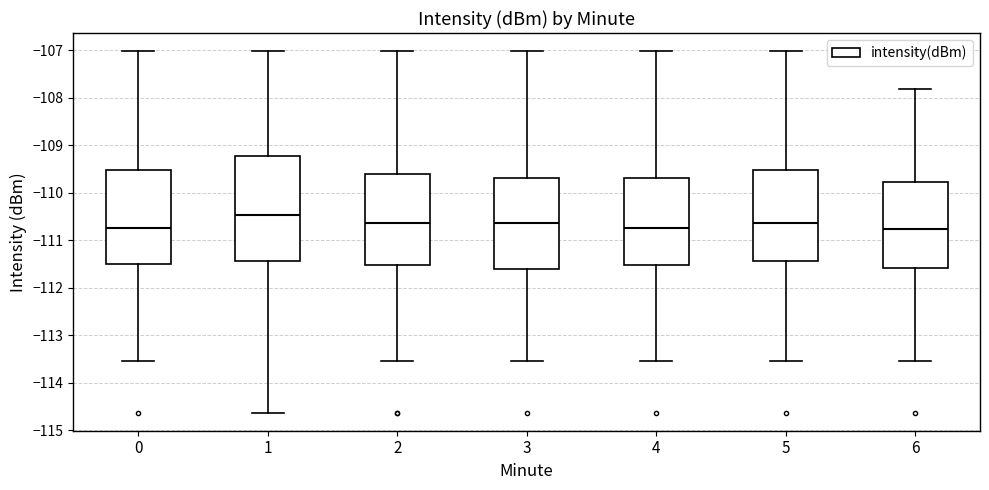

Where is the upper edge of the box at x = 1 on the y-axis? The values are not printed on the chart, so give them approximately, as read against the axis.

-109.2